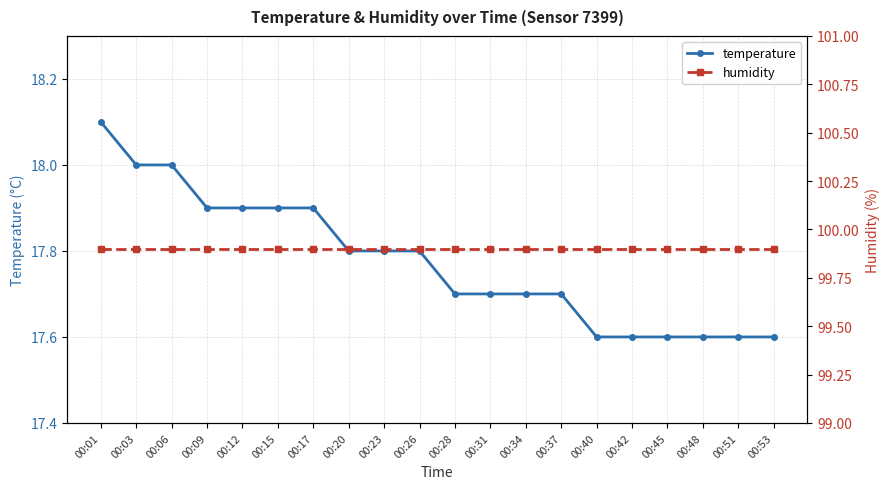

True or false: temperature has more than 0 interior local peaks.

False